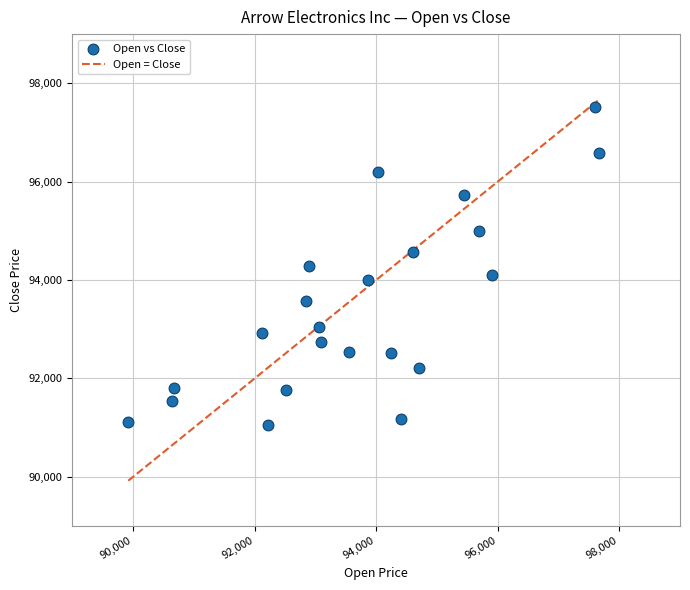

What is the range of X values (max minus min)?

7747